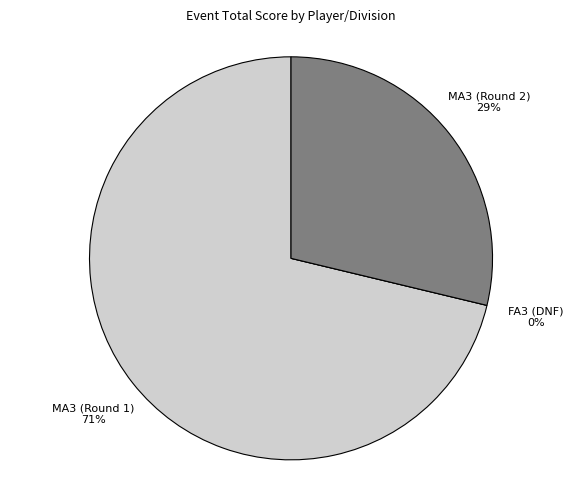

Which slice is the largest?

MA3 (Round 1)